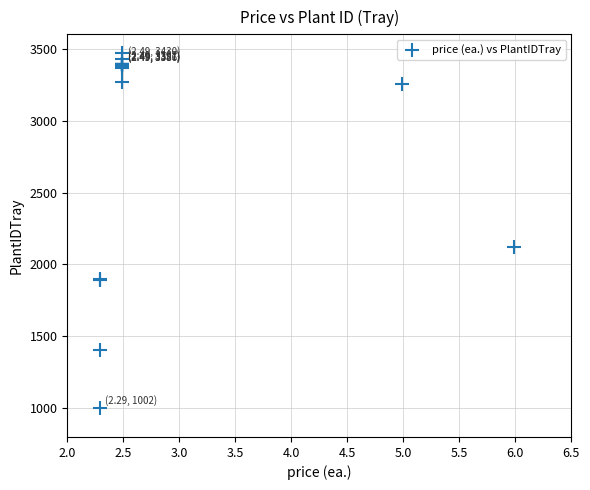

What Y value in the scatter plot is closest to 2237?

2118